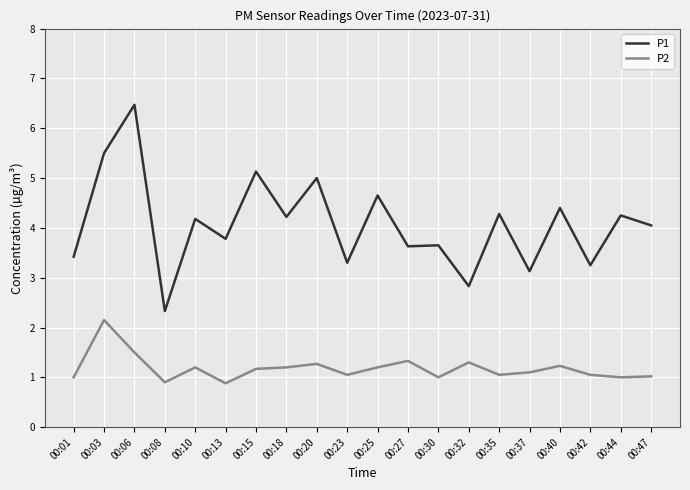

True or false: P2 and P1 cross at least once.

False